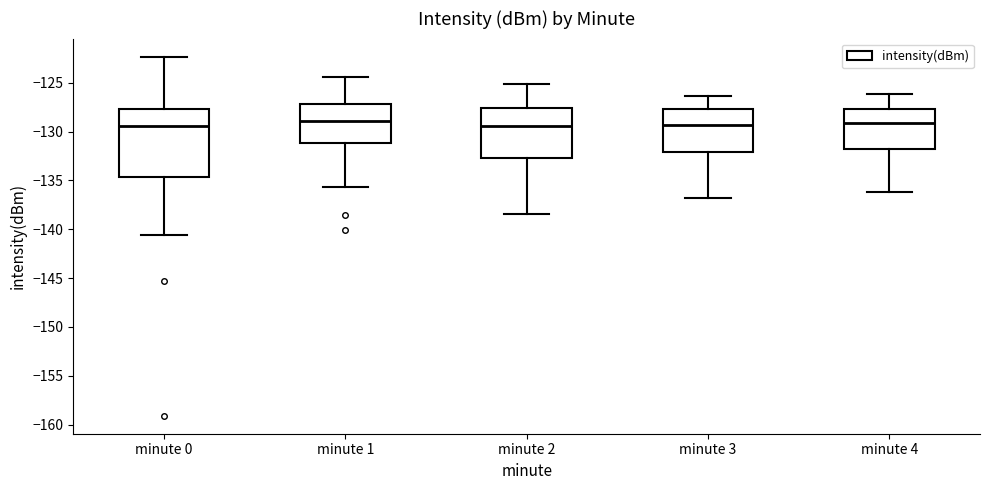

Reading left to right, read every box against the y-axis: the position of its median line, the range the box covers, and the ends of its whiskers. The values are not printed on the chart, so give them approximately, as read against the axis.

minute 0: median -129.5, box -134.5 to -127.5, whiskers -140.5 to -122.5
minute 1: median -129.0, box -131.0 to -127.0, whiskers -135.5 to -124.5
minute 2: median -129.5, box -132.5 to -127.5, whiskers -138.5 to -125.0
minute 3: median -129.5, box -132.0 to -127.5, whiskers -137.0 to -126.5
minute 4: median -129.0, box -132.0 to -127.5, whiskers -136.0 to -126.0